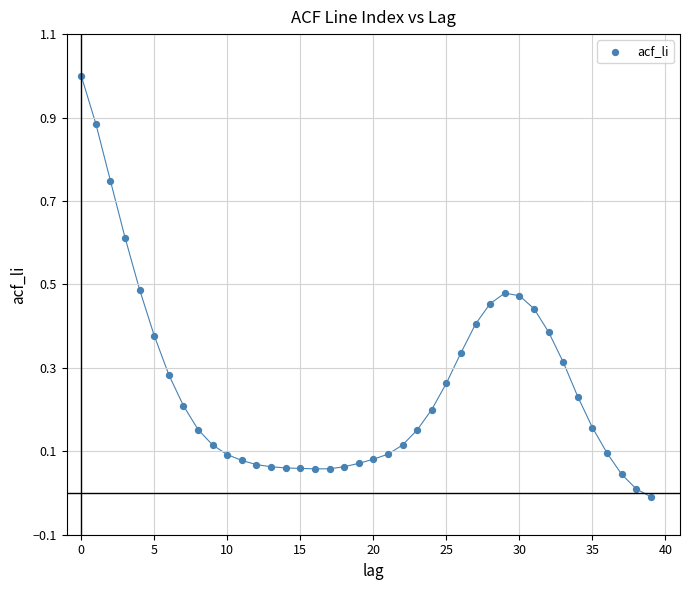

What is the range of Y values (max minus min)?

1.0